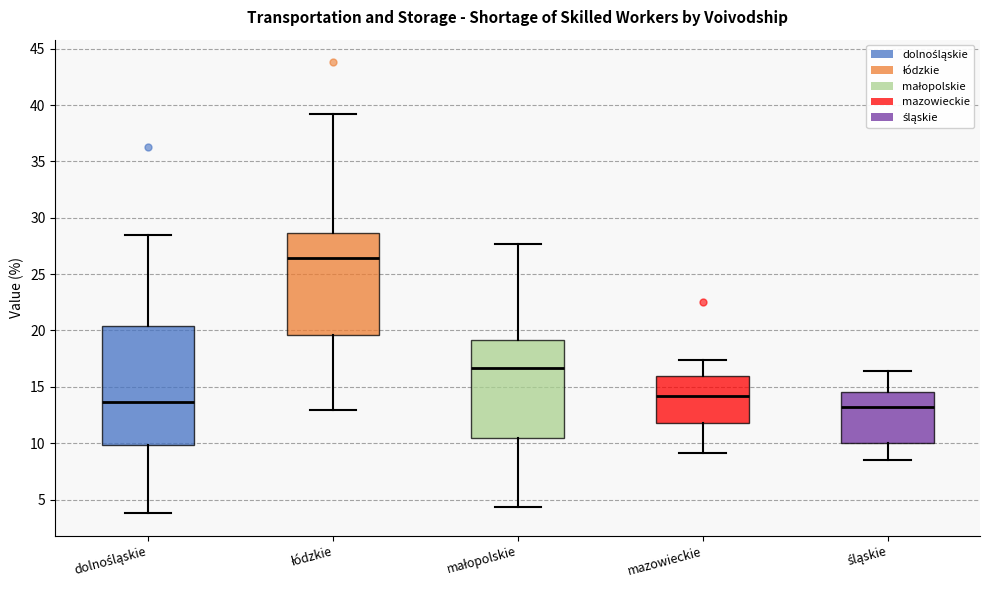

Where does the median line of the box for małopolskie sit on the y-axis? The values are not printed on the chart, so give them approximately, as read against the axis.

16.5